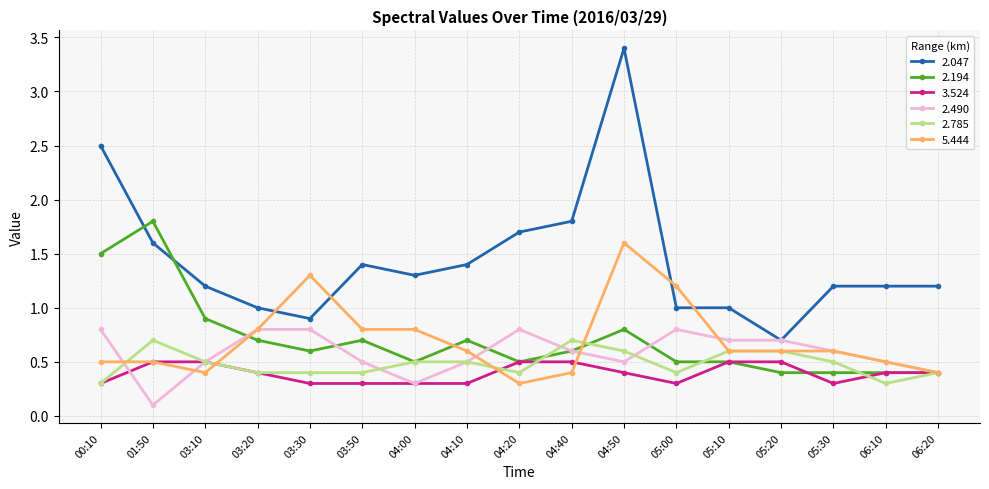

True or false: 2.047 has a value of 2.2 at 03:50.

False